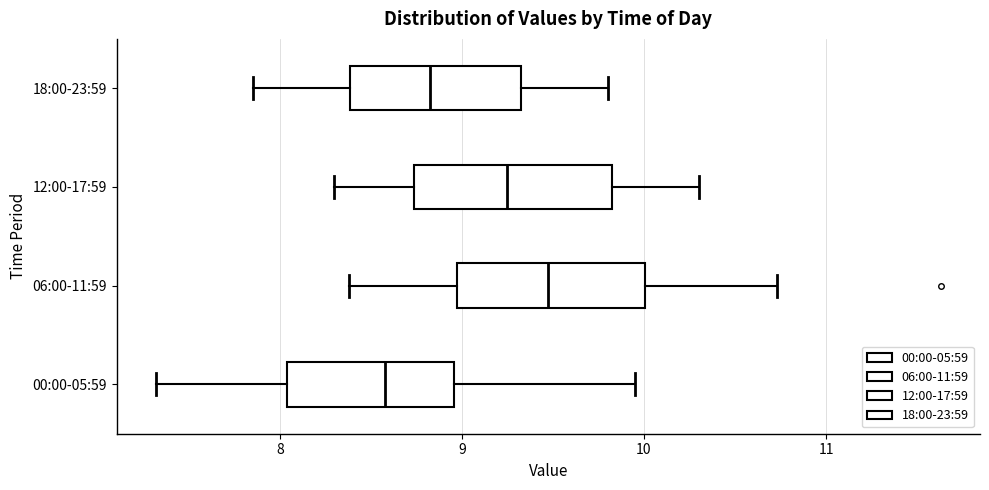

Where does the median line of the box for 12:00-17:59 sit on the x-axis? The values are not printed on the chart, so give them approximately, as read against the axis.

9.3